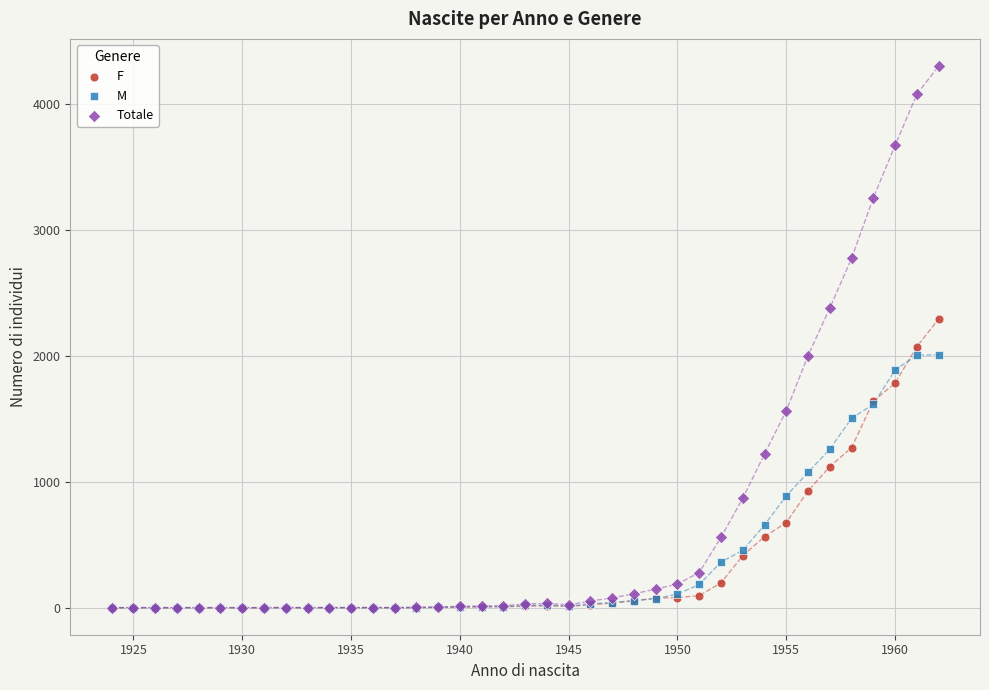

What are all the series names shown in the legend?

F, M, Totale